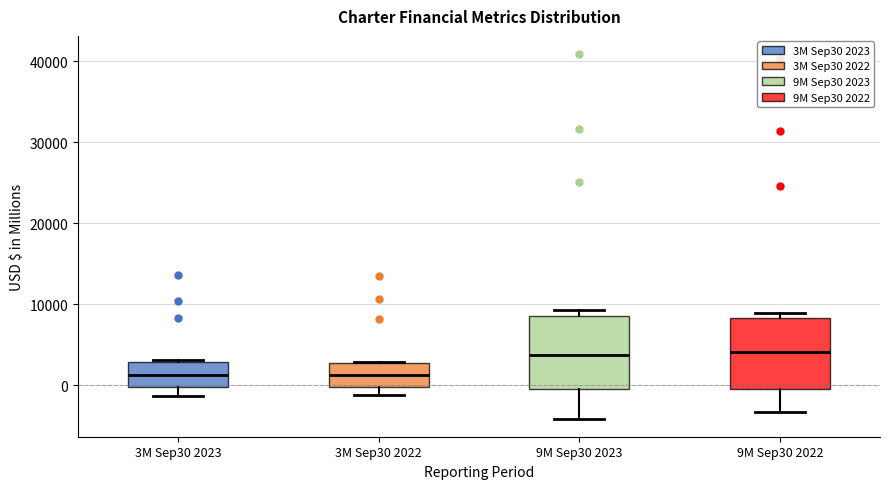

Where does the median line of the box for 3M Sep30 2022 sit on the y-axis? The values are not printed on the chart, so give them approximately, as read against the axis.

1000